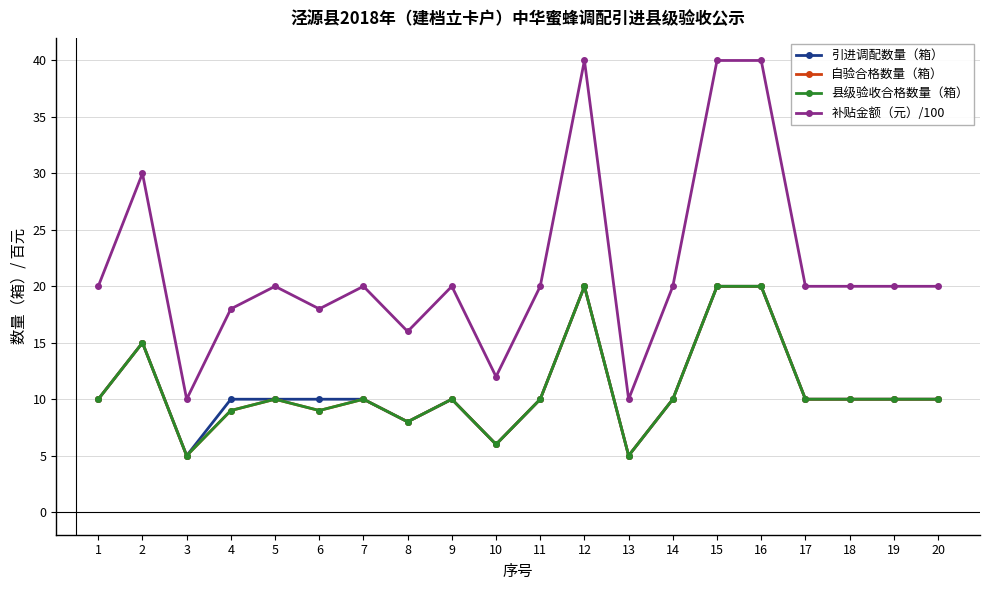

At how many categories does at least one series exceed 23?

4